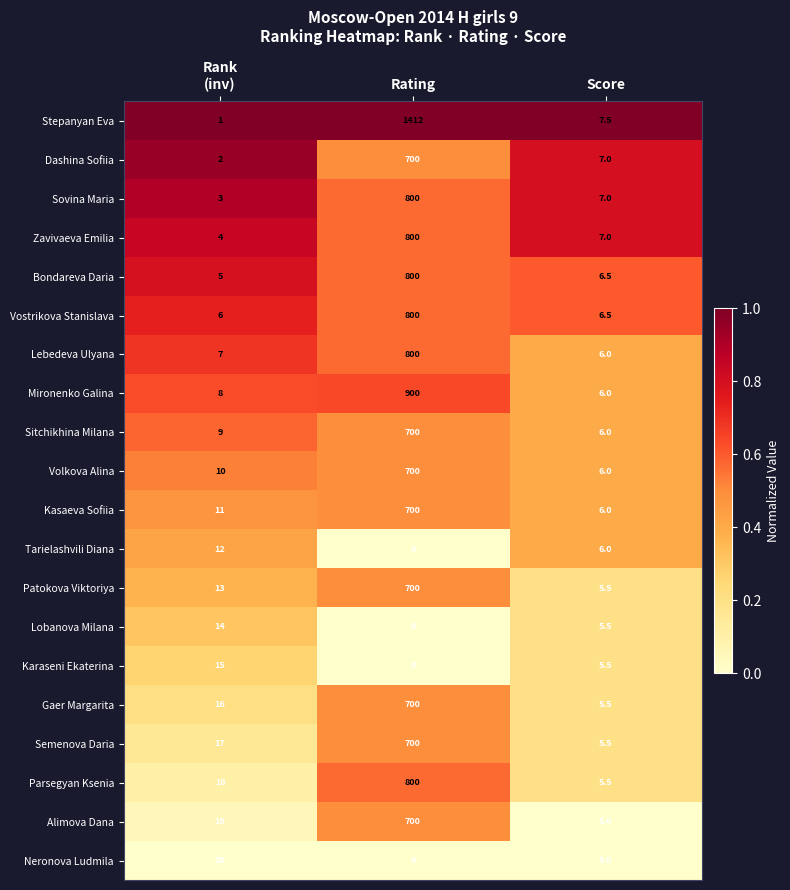

Which series has the largest range (max minus min)?

Stepanyan Eva